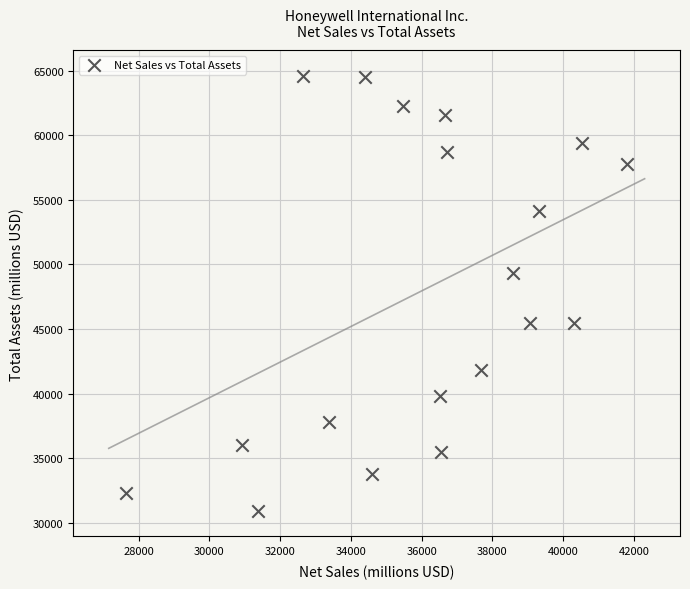

What is the range of Y values (max minus min)?

33645